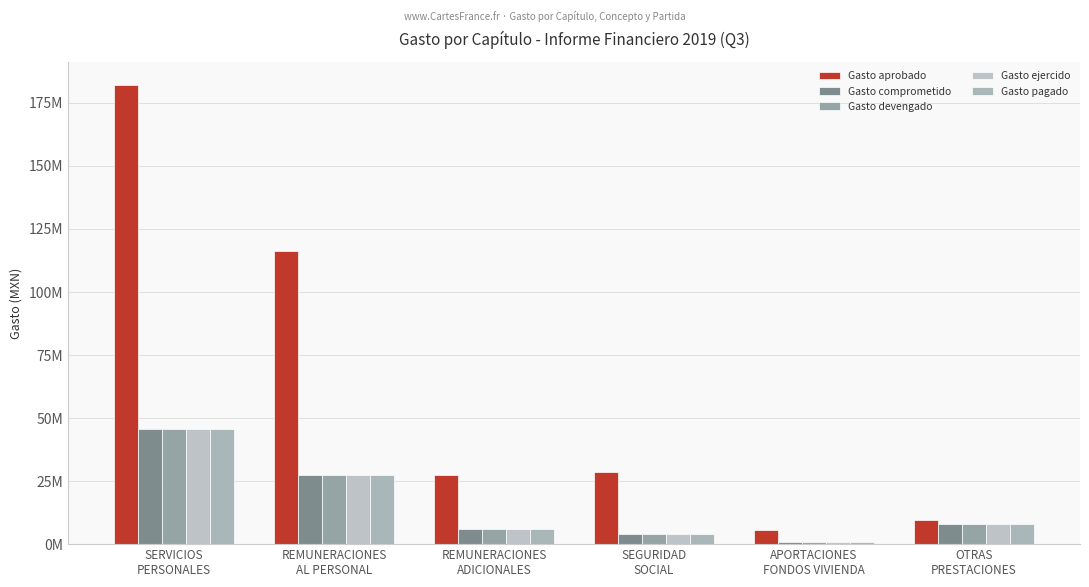

What is the value of the Gasto comprometido bar at the 1st from the left?

45474657.0